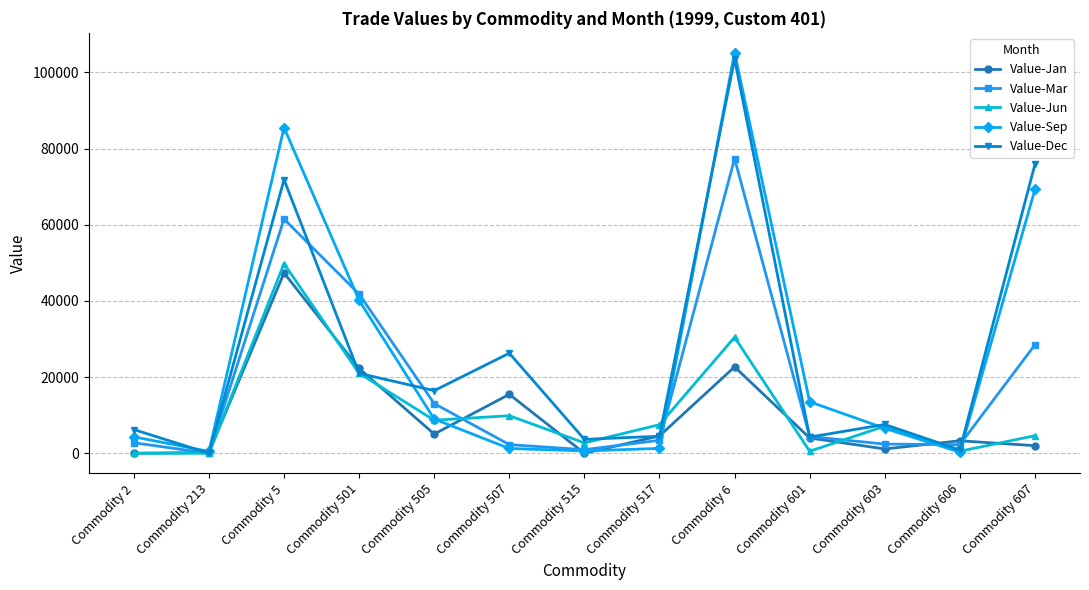

True or false: Value-Jun has more than 2 interior local peaks.

True